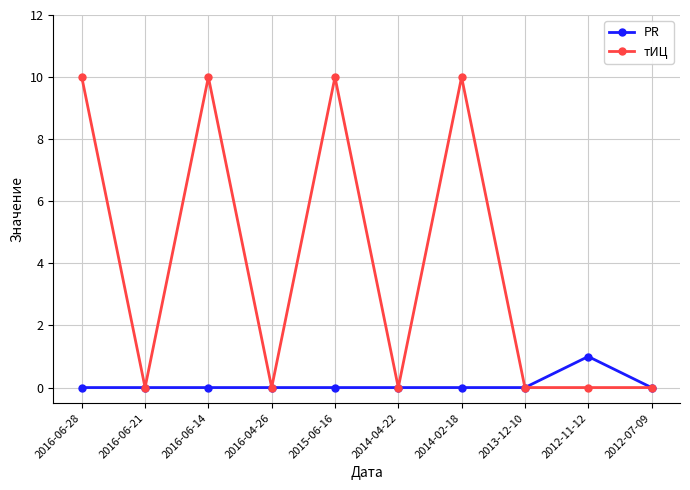

What is the spread (max minus min) of values at 2014-02-18?

10